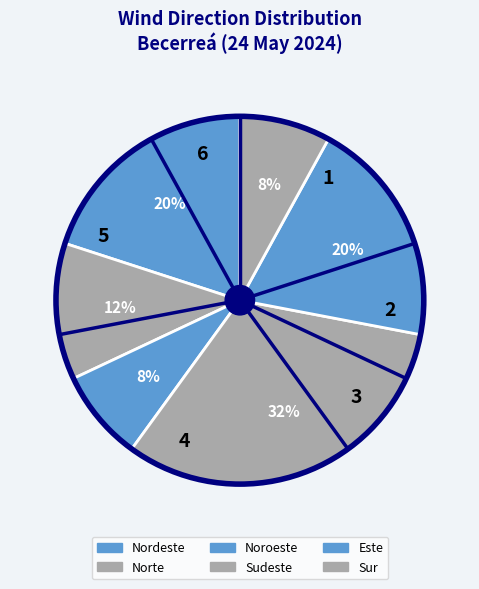

How many slices are in this pie chart?

6